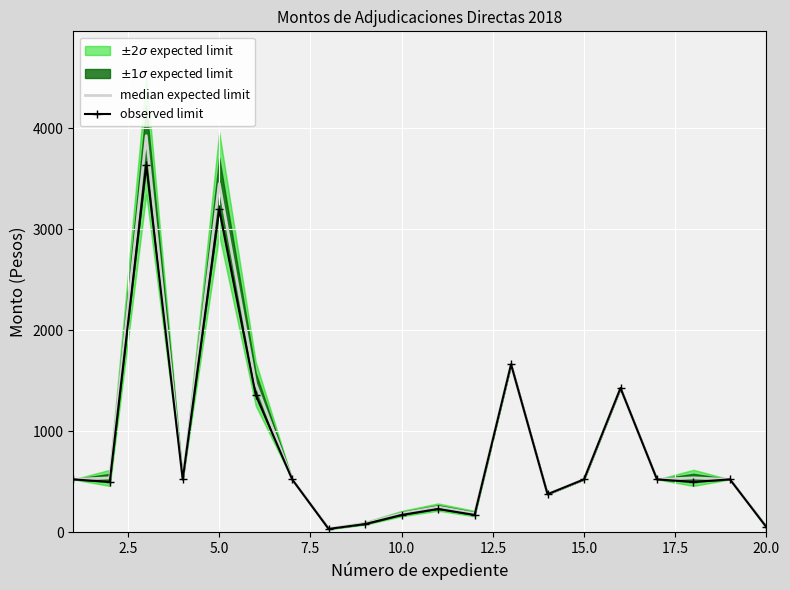

The median expected limit series shows 19.4 at 20.0. True or false?

False